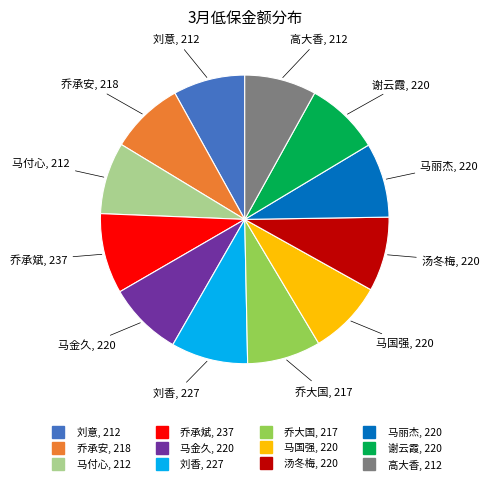

How many segments does this pie chart have?

12